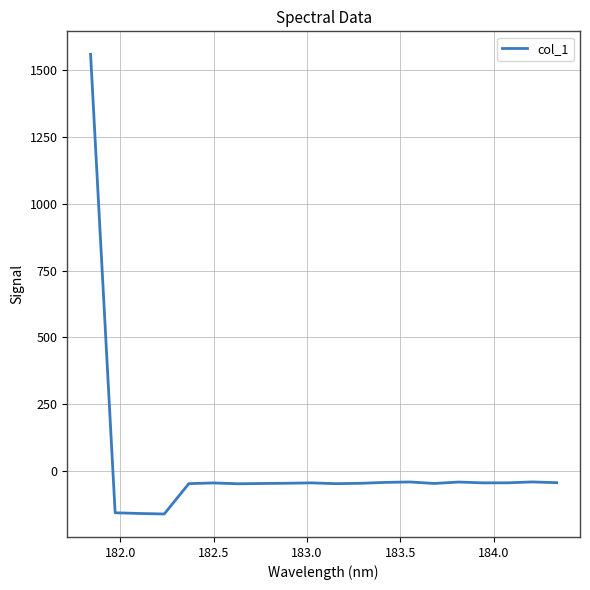

What is the difference between the maximum and minimum values?

1720.0